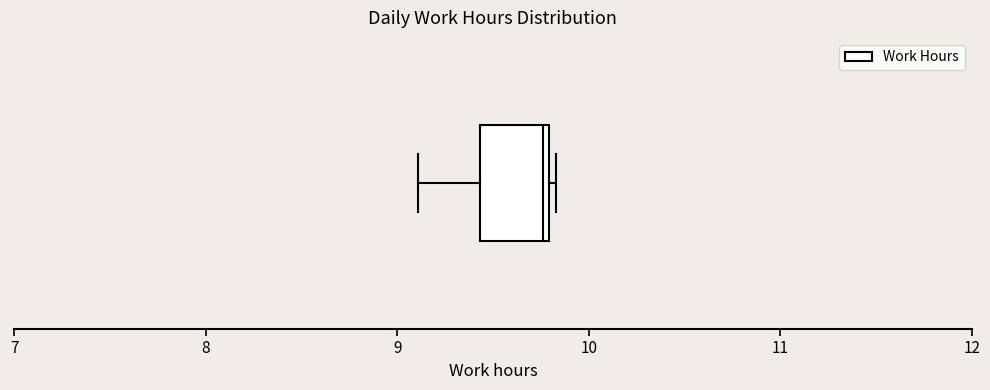

Where is the right edge of the box on the x-axis? The values are not printed on the chart, so give them approximately, as read against the axis.

9.8